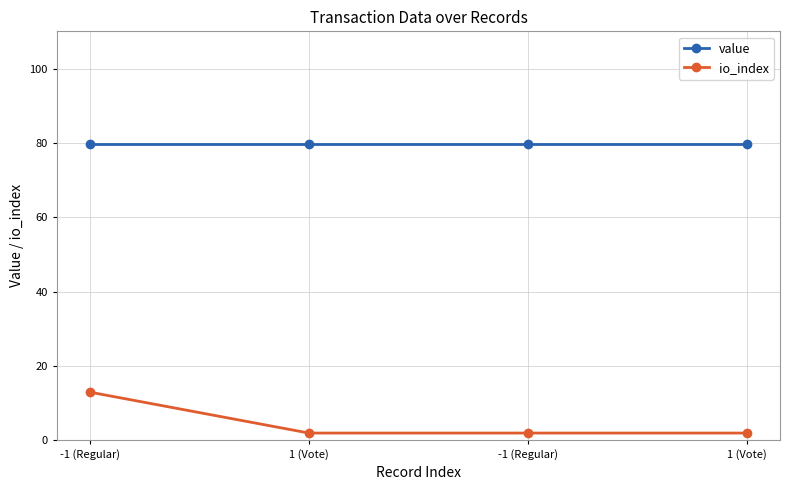

True or false: value has more than 2 points higher than both neighbors.

False